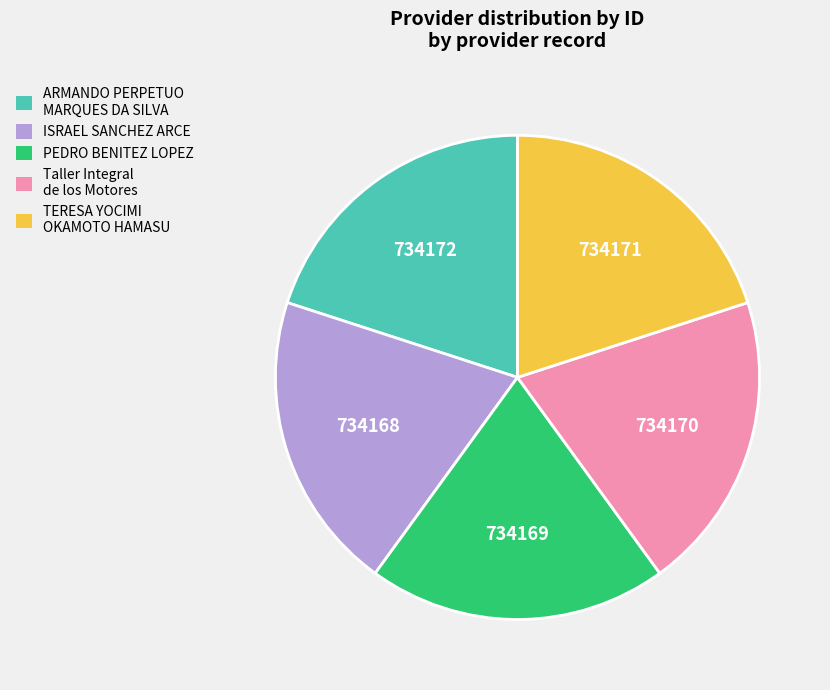

How many segments does this pie chart have?

5